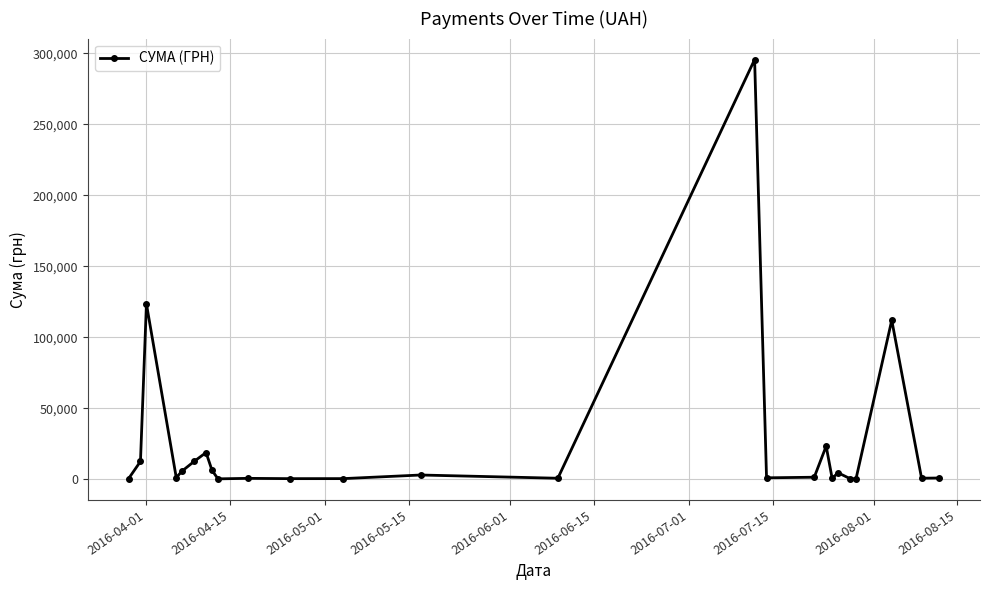

What is the difference between the maximum and minimum values?

295540.8